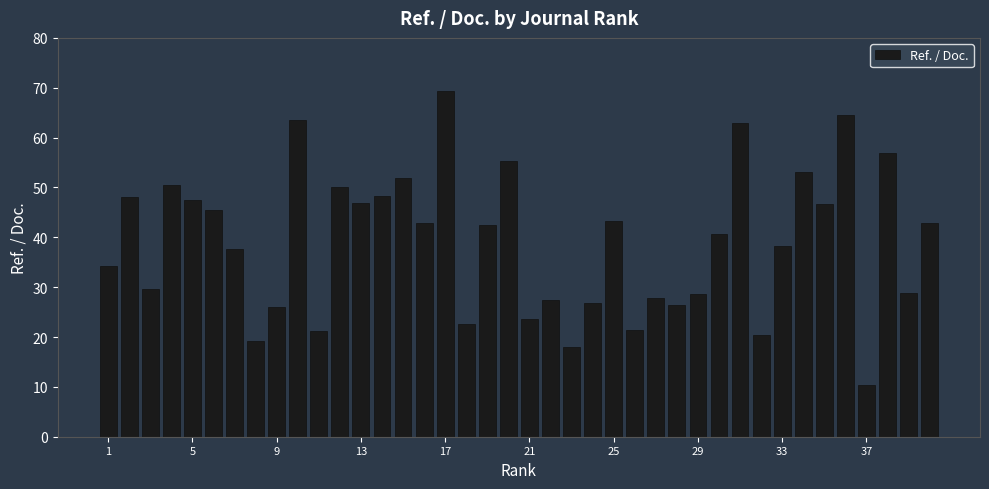

What is the value of the 24th bar from the left?

26.9